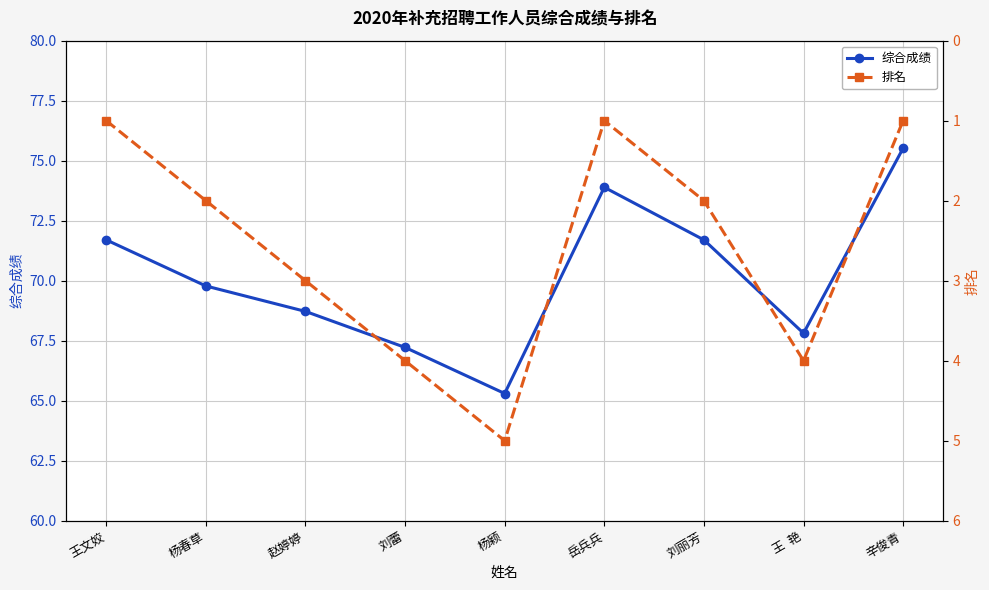

True or false: 排名 and 综合成绩 intersect in this chart.

False